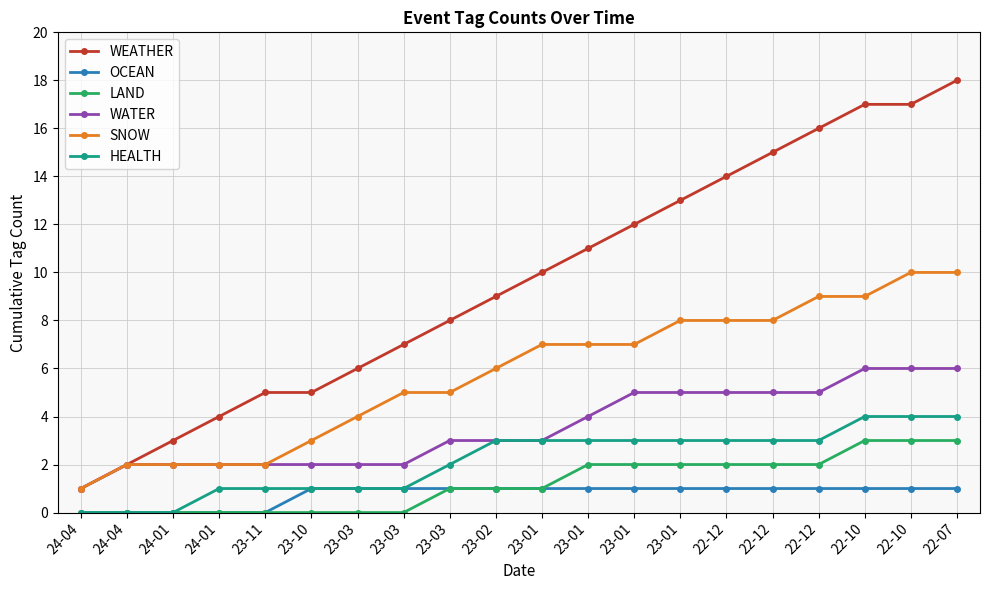

True or false: SNOW and WEATHER intersect in this chart.

False